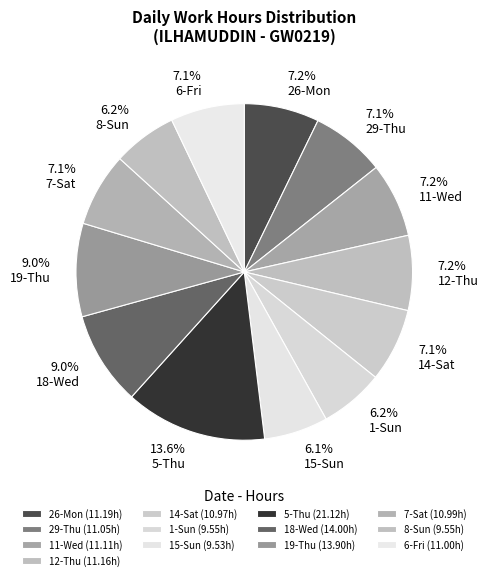

How much of the chart is everything except 7-Sat?

92.9%